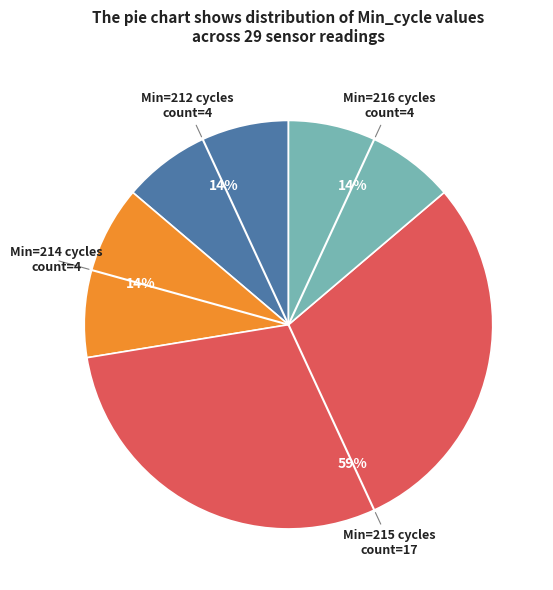

Is there any slice that represents more than half of the pie?

Yes